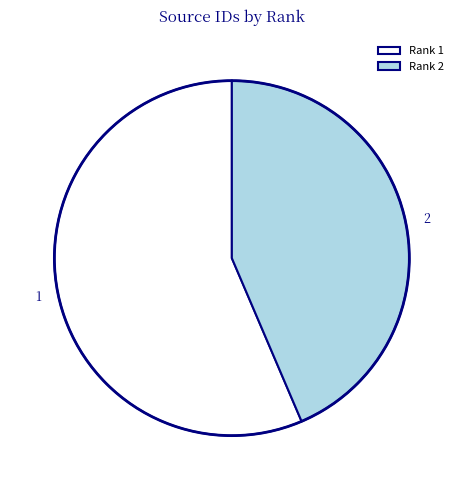

Do Rank 2 and Rank 1 together represent more than half of the pie?

Yes